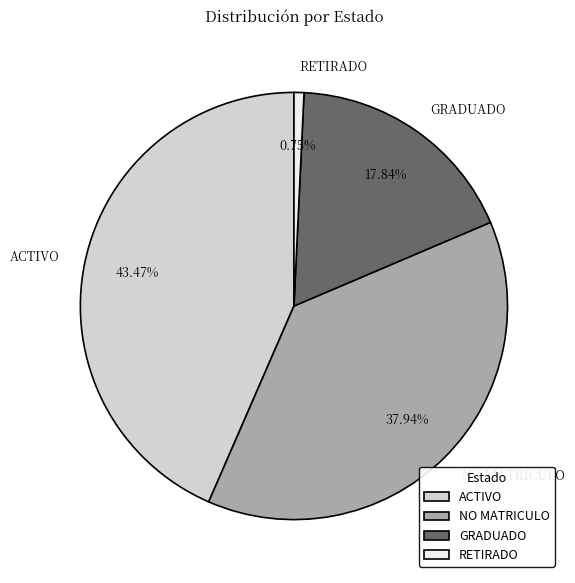

What percentage is the NO MATRICULO slice, to the nearest percent?

38%